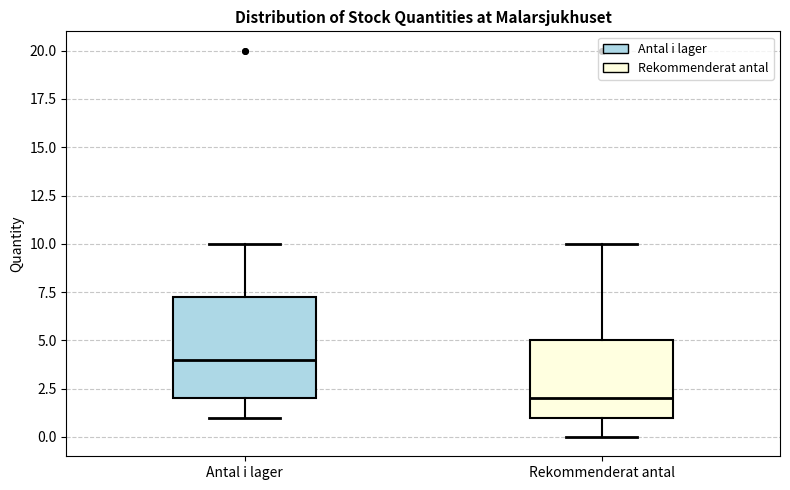

Reading left to right, transcribe this box plot: for each box, give where its median line is, the range the box spans, and where its two whiskers end, as read against the y-axis. The values are not printed on the chart, so give them approximately, as read against the axis.

Antal i lager: median 4.0, box 2.0 to 7.5, whiskers 1.0 to 10.0
Rekommenderat antal: median 2.0, box 1.0 to 5.0, whiskers 0.0 to 10.0